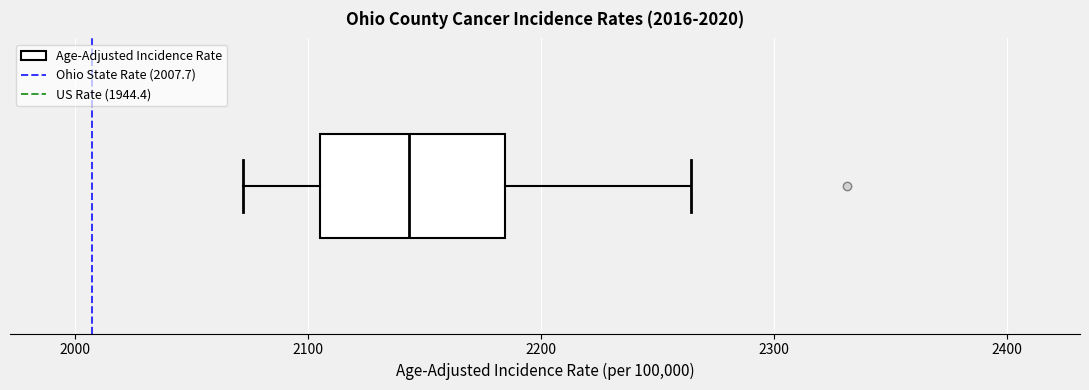

Read this box plot against the x-axis: the position of the median line, the range covered by the box, and the ends of both whiskers. The values are not printed on the chart, so give them approximately, as read against the axis.

median 2140, box 2110 to 2180, whiskers 2070 to 2260